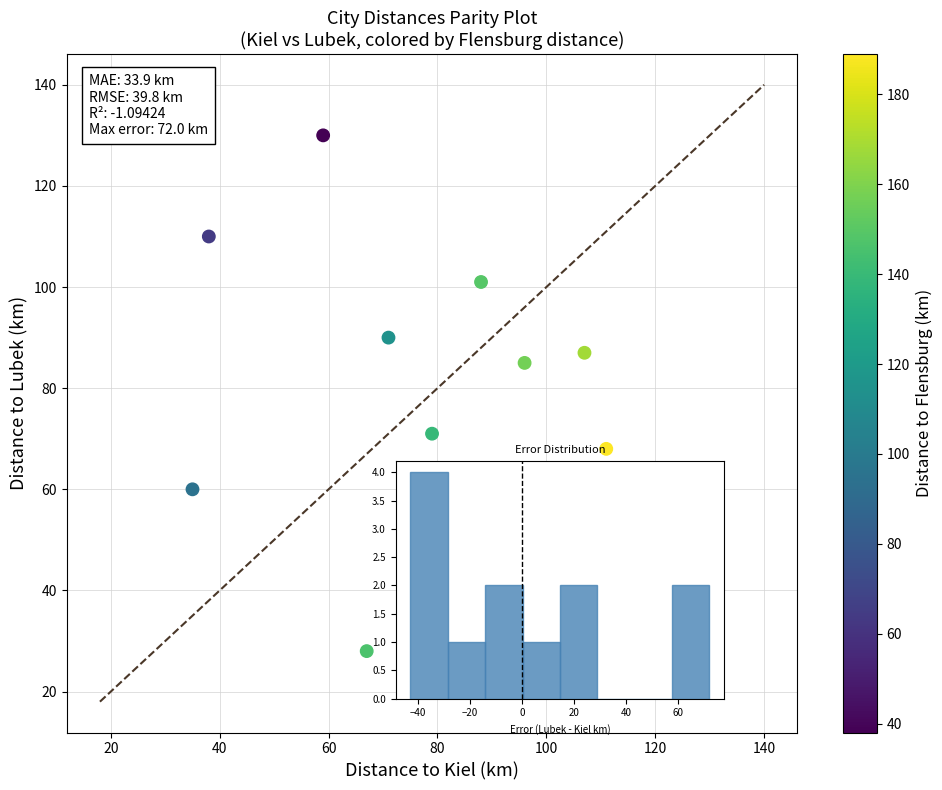

What Y value in the scatter plot is closest to 79?

85